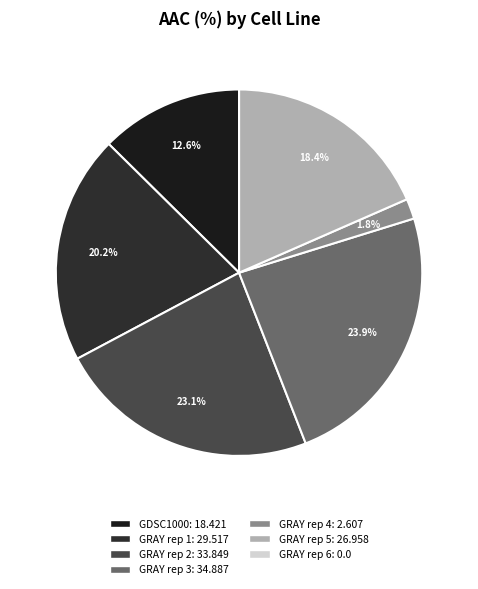

To the nearest percent, what percentage of the pie is GRAY rep 2?

23%